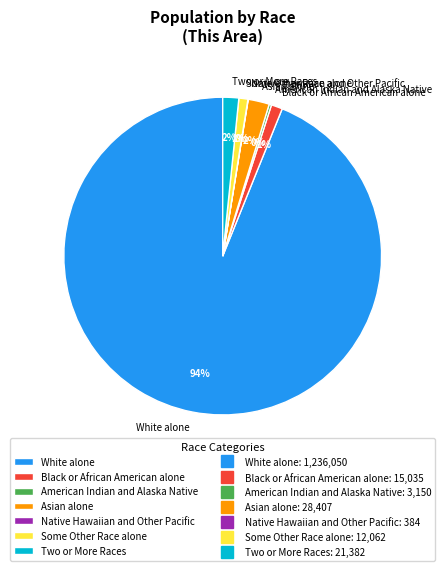

Which slice is the largest?

White alone